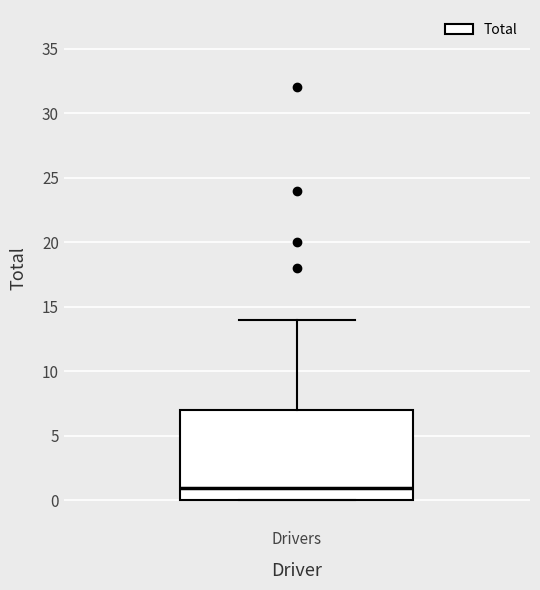

Where is the upper edge of the box for Drivers on the y-axis? The values are not printed on the chart, so give them approximately, as read against the axis.

7